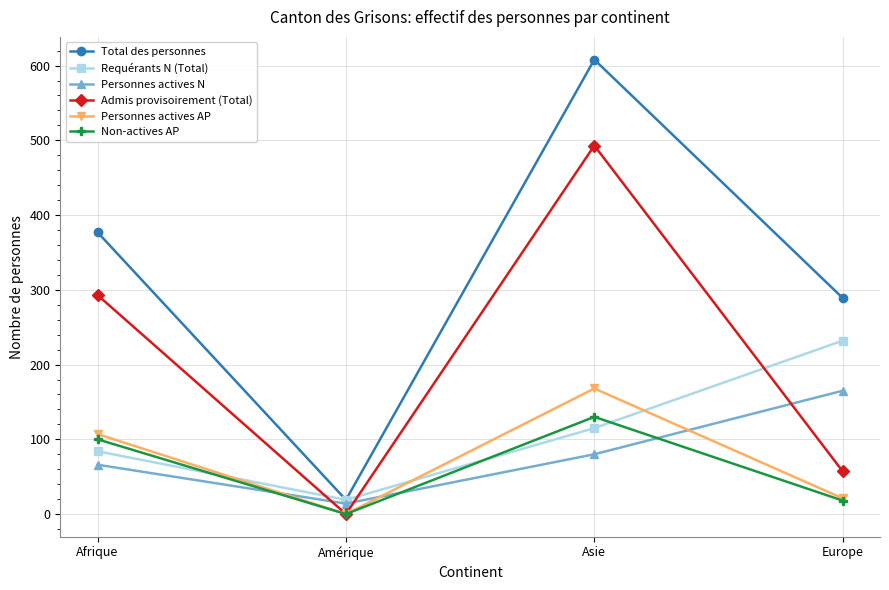

The value of Total des personnes at Amérique is 19. True or false?

True